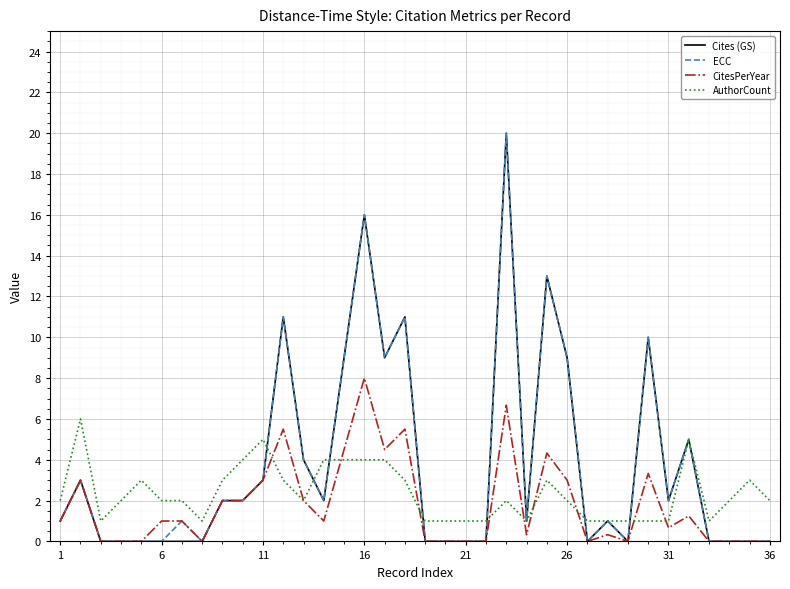

What is the maximum value shown in the chart?

20.0